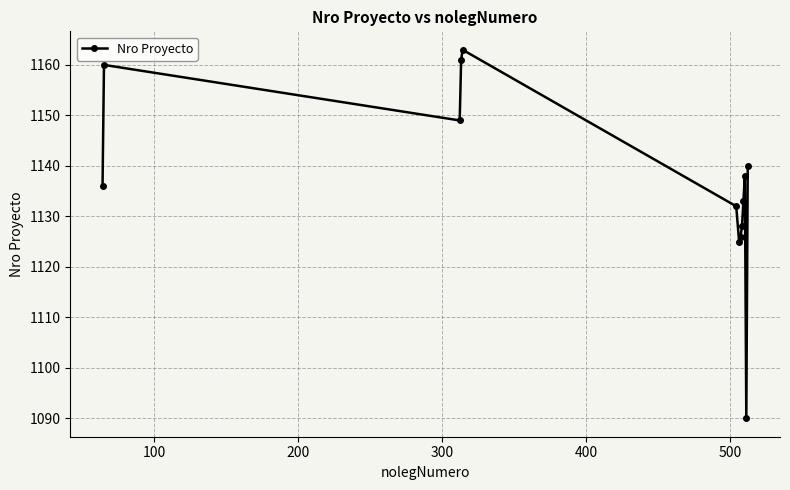

How many interior local valleys (lower than both neighbors) does the data have?

3